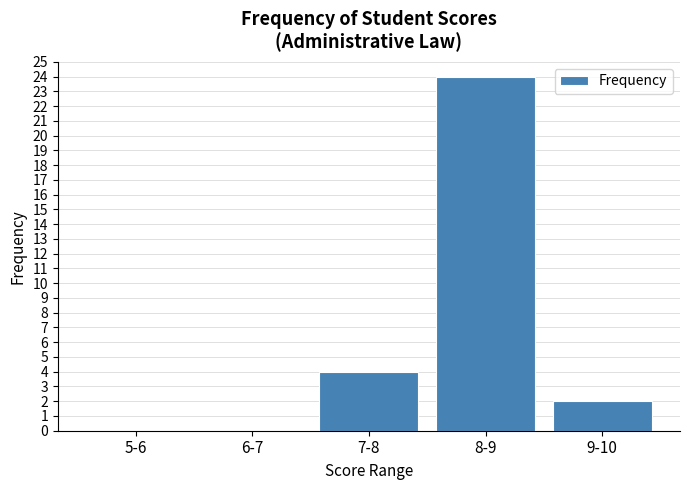

Reading left to right, list all the values displayed in this chart.

5-6=0	6-7=0	7-8=4	8-9=24	9-10=2